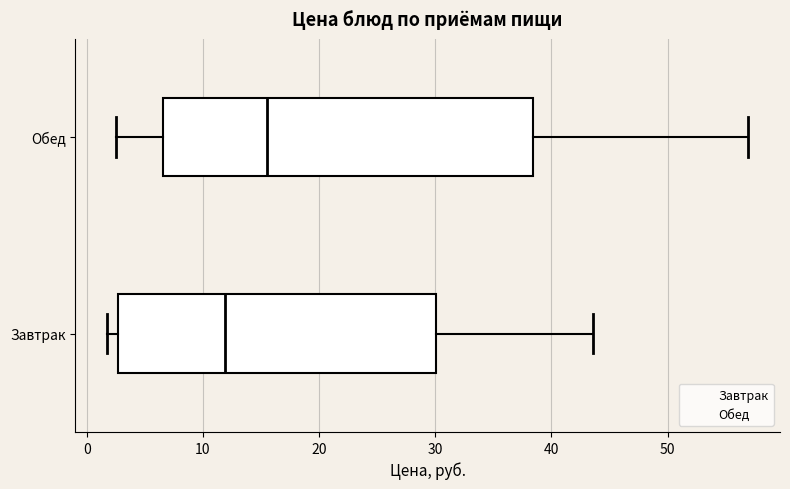

Reading bottom to top, read every box against the x-axis: the position of its median line, the range the box covers, and the ends of its whiskers. The values are not printed on the chart, so give them approximately, as read against the axis.

Завтрак: median 12, box 3 to 30, whiskers 2 to 44
Обед: median 16, box 7 to 38, whiskers 2 to 57